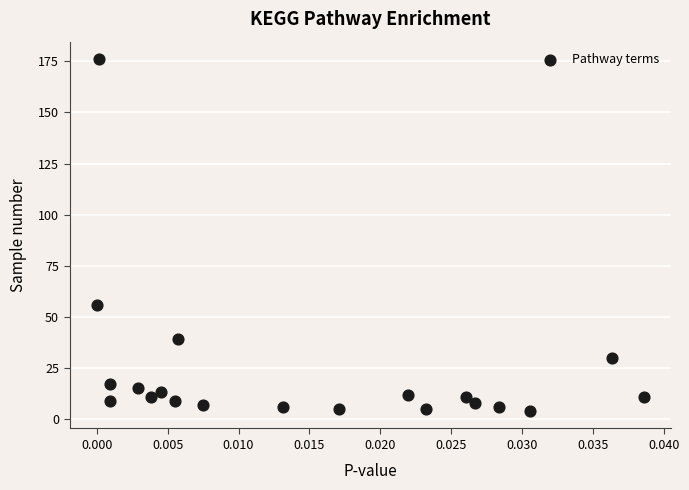

What Y value in the scatter plot is closest to 90?

56